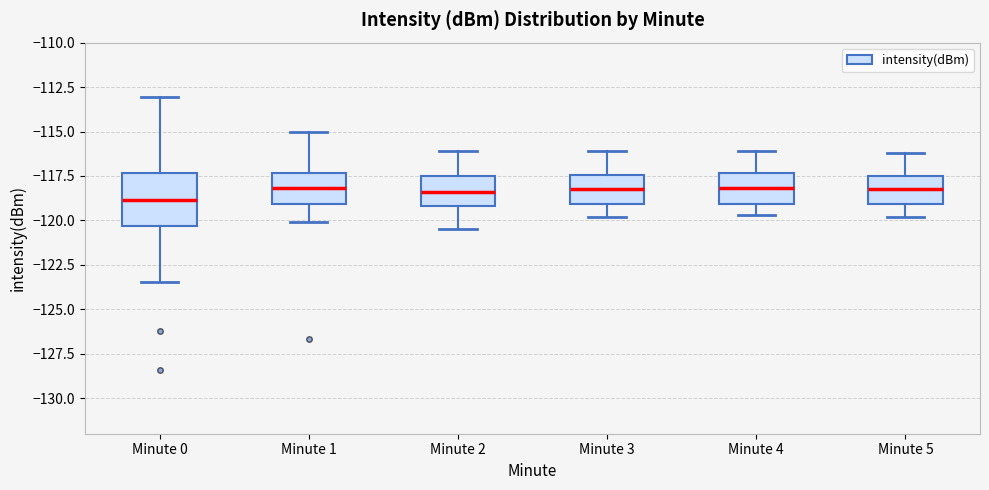

Where is the lower edge of the box for Minute 2 on the y-axis? The values are not printed on the chart, so give them approximately, as read against the axis.

-119.0